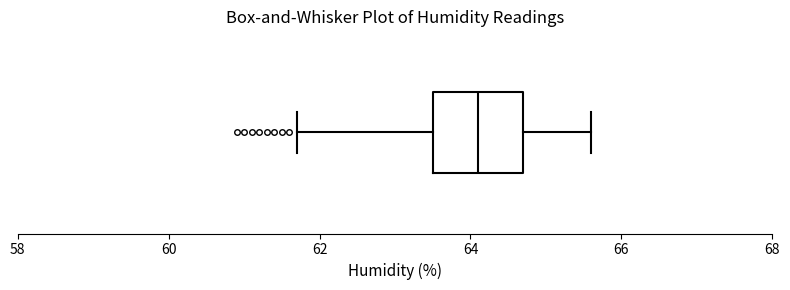

Read this box plot against the x-axis: the position of the median line, the range covered by the box, and the ends of both whiskers. The values are not printed on the chart, so give them approximately, as read against the axis.

median 64.2, box 63.6 to 64.8, whiskers 61.8 to 65.6